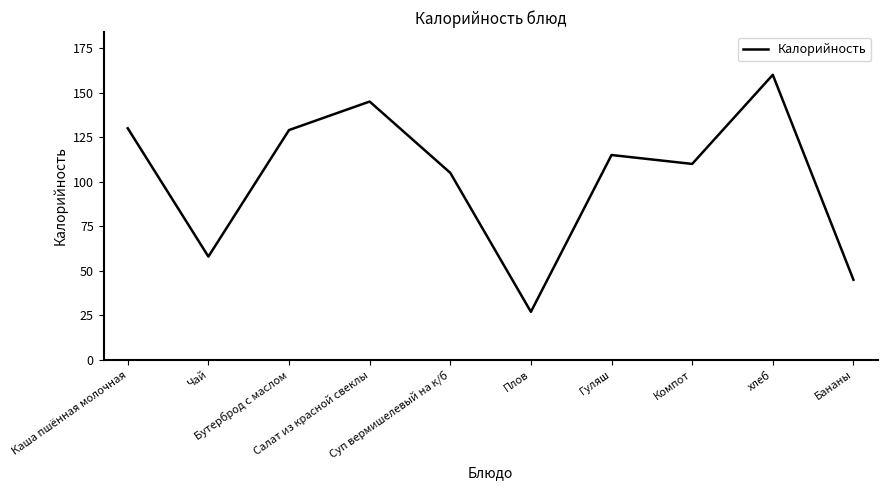

What is the difference between the maximum and minimum values?

133